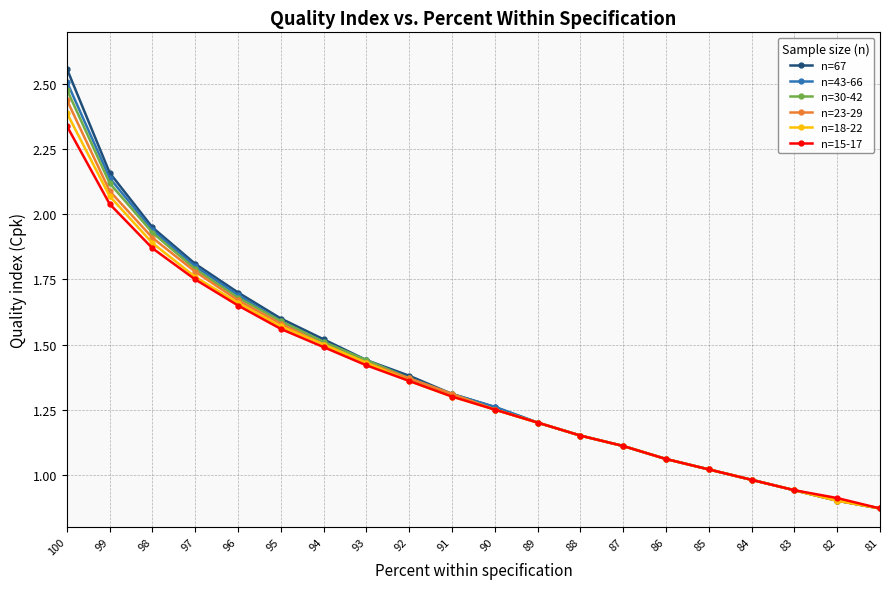

True or false: n=30-42 and n=15-17 intersect in this chart.

False